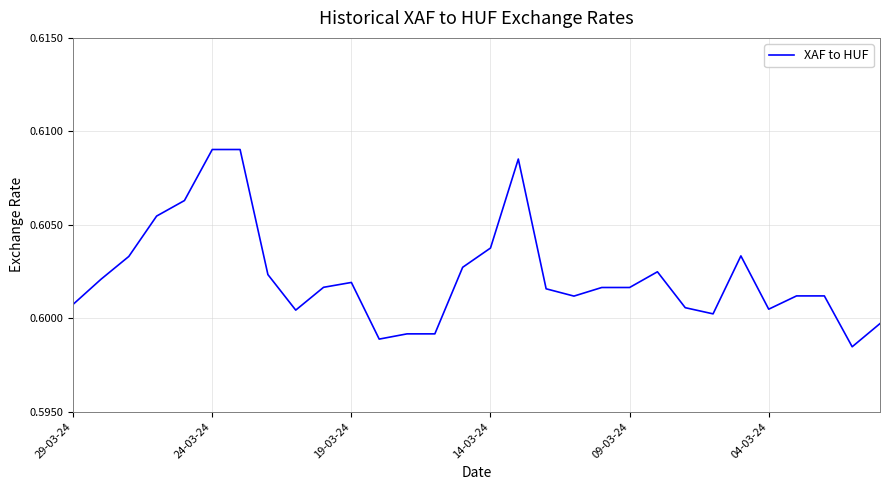

What is the smallest value displayed?

0.6